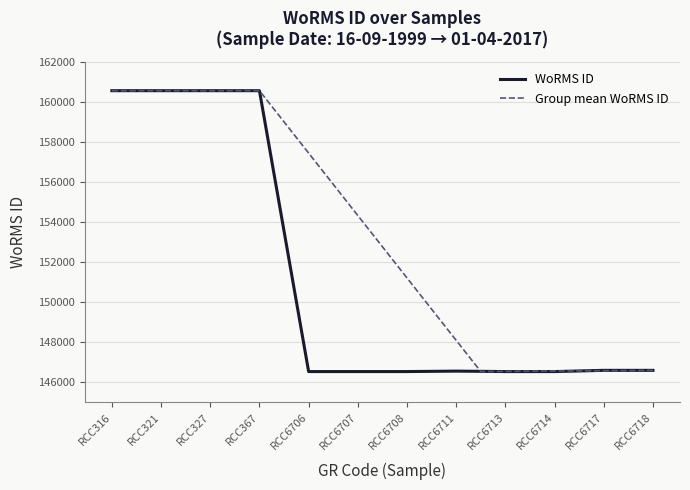

What is the minimum value for WoRMS ID?

146542